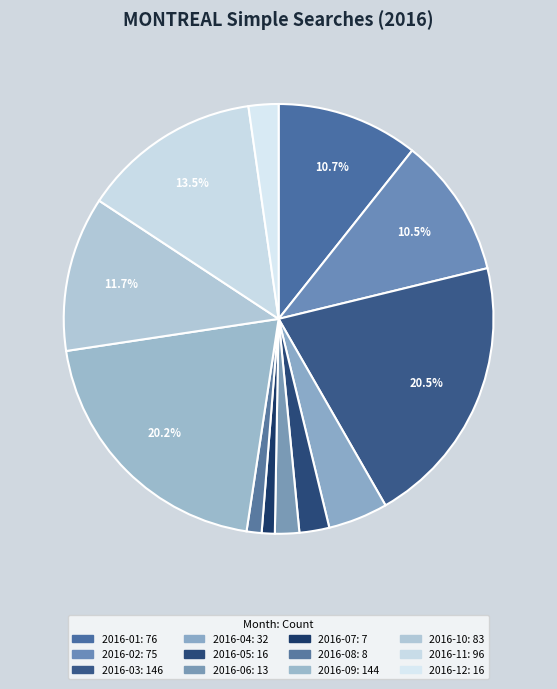

How many slices are in this pie chart?

12